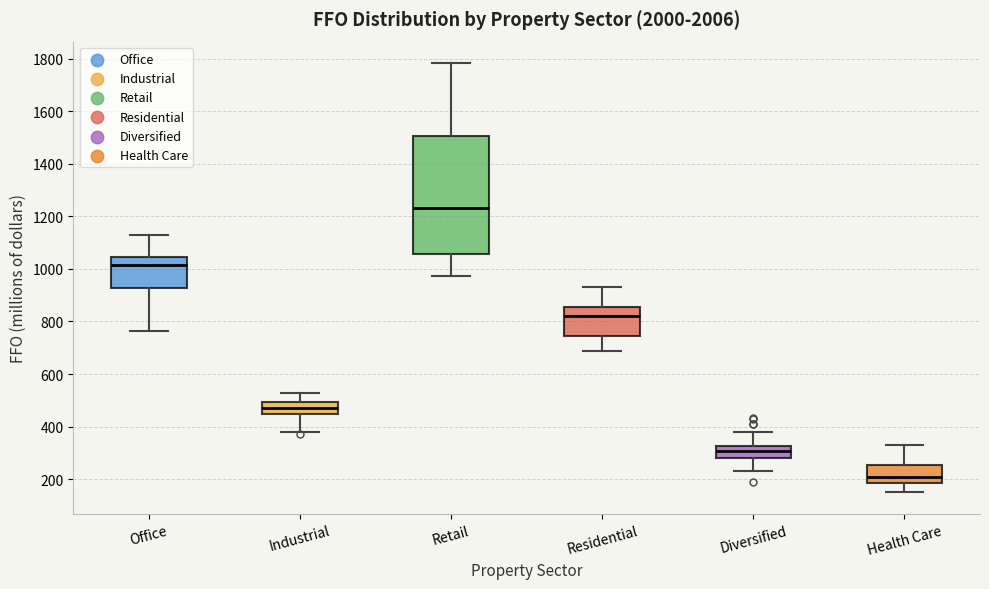

Reading left to right, read every box against the y-axis: the position of its median line, the range the box covers, and the ends of its whiskers. The values are not printed on the chart, so give them approximately, as read against the axis.

Office: median 1020, box 920 to 1040, whiskers 760 to 1120
Industrial: median 480, box 440 to 500, whiskers 380 to 520
Retail: median 1240, box 1060 to 1500, whiskers 980 to 1780
Residential: median 820, box 740 to 860, whiskers 680 to 940
Diversified: median 300, box 280 to 320, whiskers 240 to 380
Health Care: median 200, box 180 to 260, whiskers 160 to 340